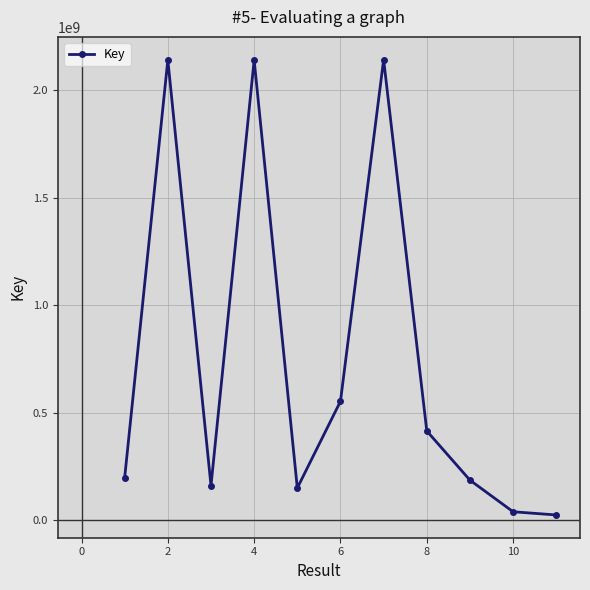

What is the maximum value shown in the chart?

2142545851